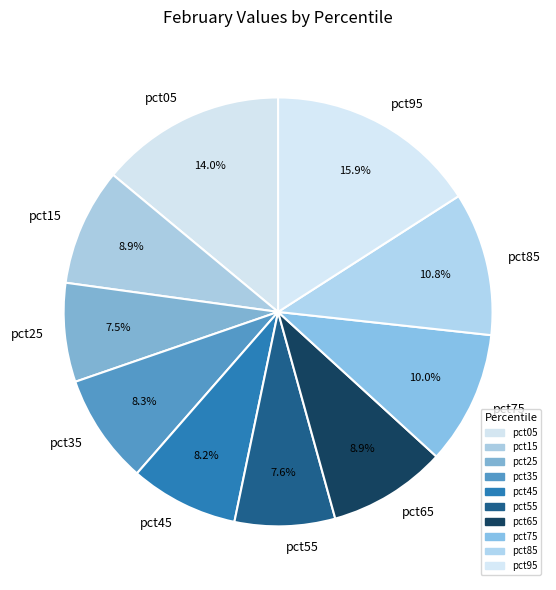

To the nearest percent, what is the combined percentage of pct45 and pct75?

18%